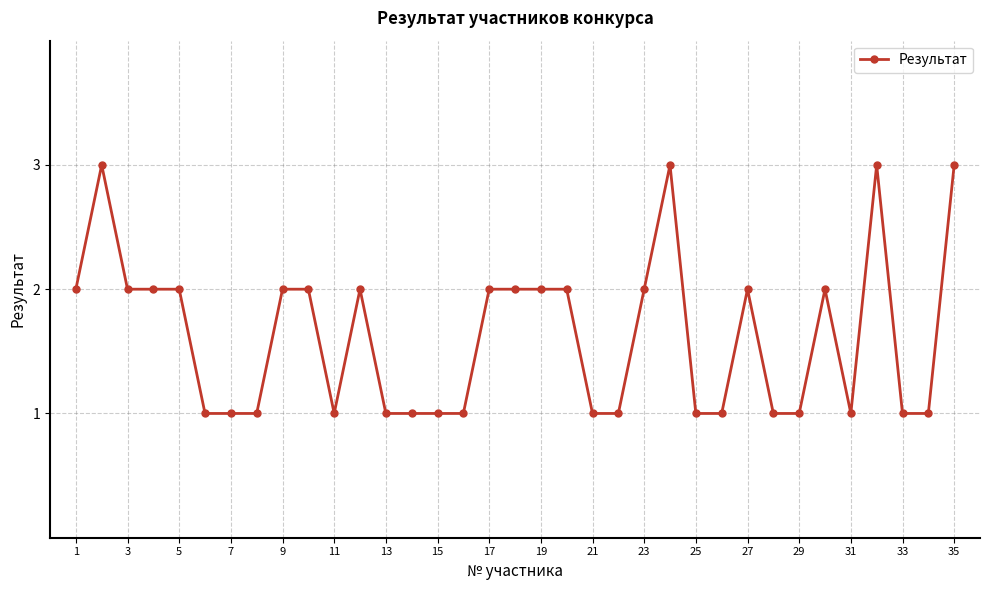

True or false: there are more than 2 points higher than both neighbors.

True